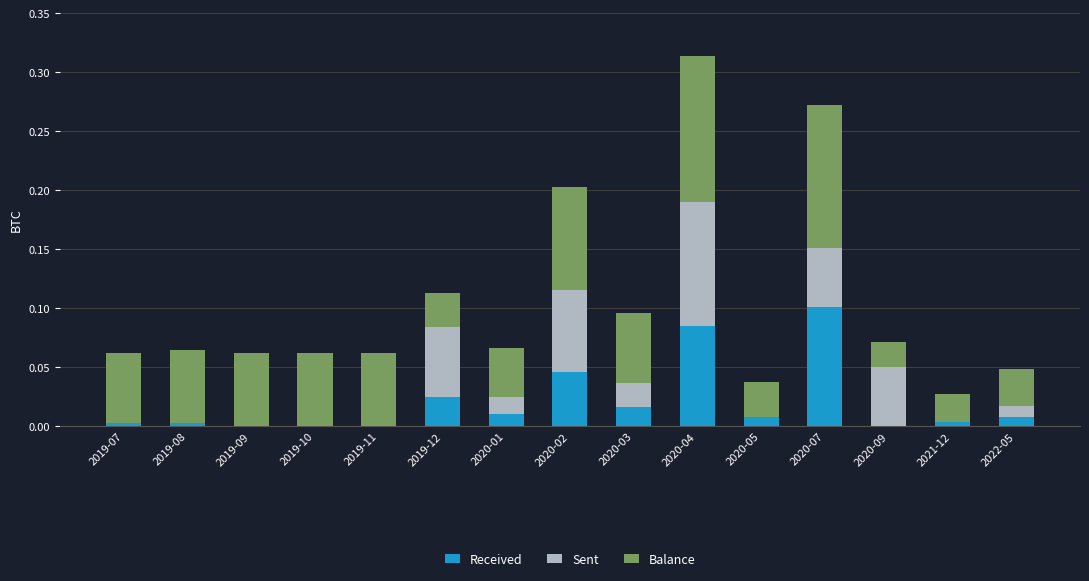

At which label does Received reach its peak?

2020-07